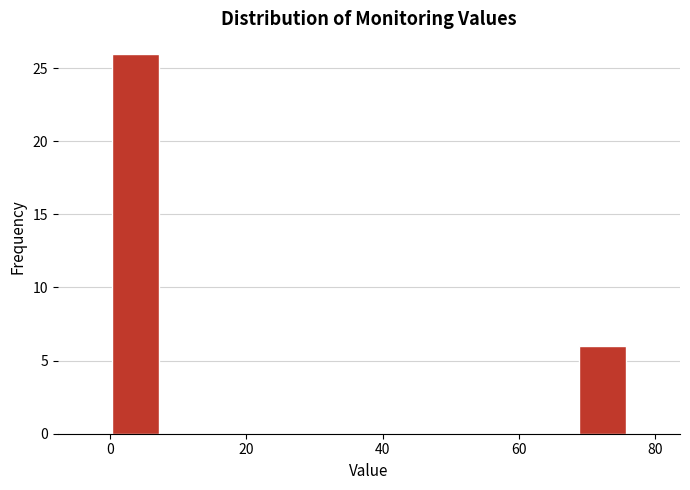

Around what value on the x-axis is the tallest bar? Give the approximate position of its centre, as read against the axis.

4